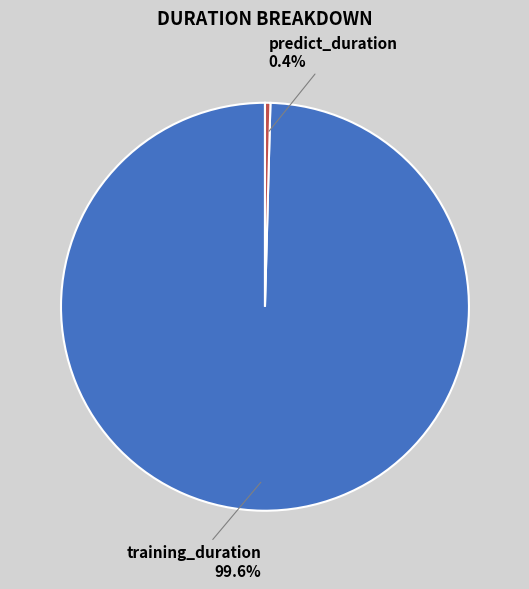

Is the sum of training_duration and predict_duration greater than half?

Yes